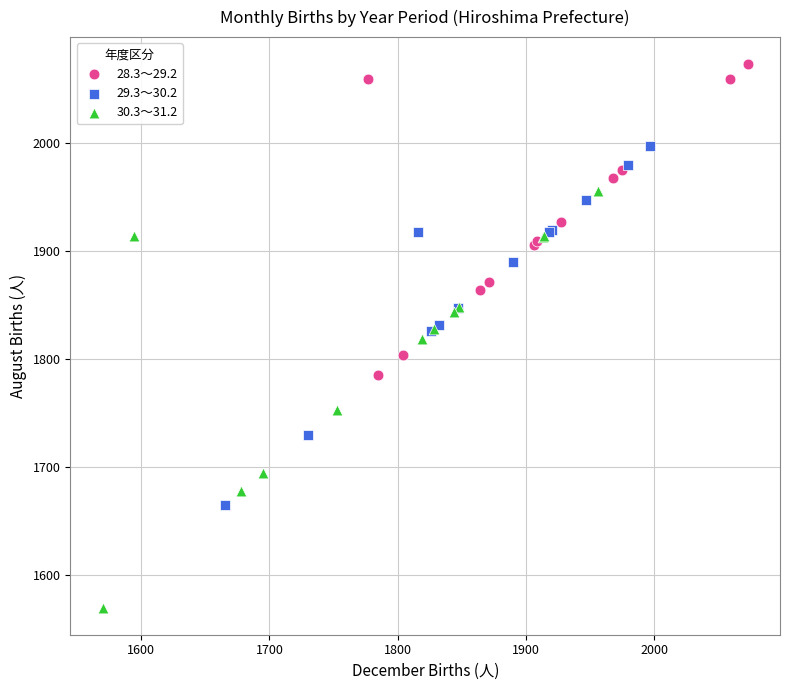

Which series contains the highest Y value?

28.3～29.2